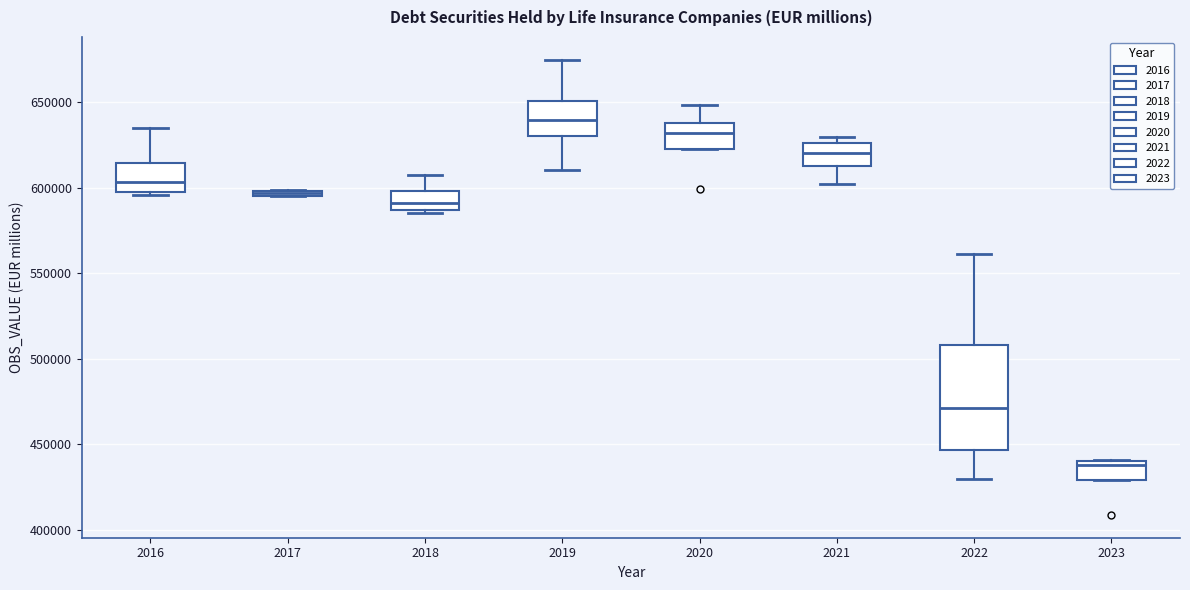

Which box has the highest median line?

2019